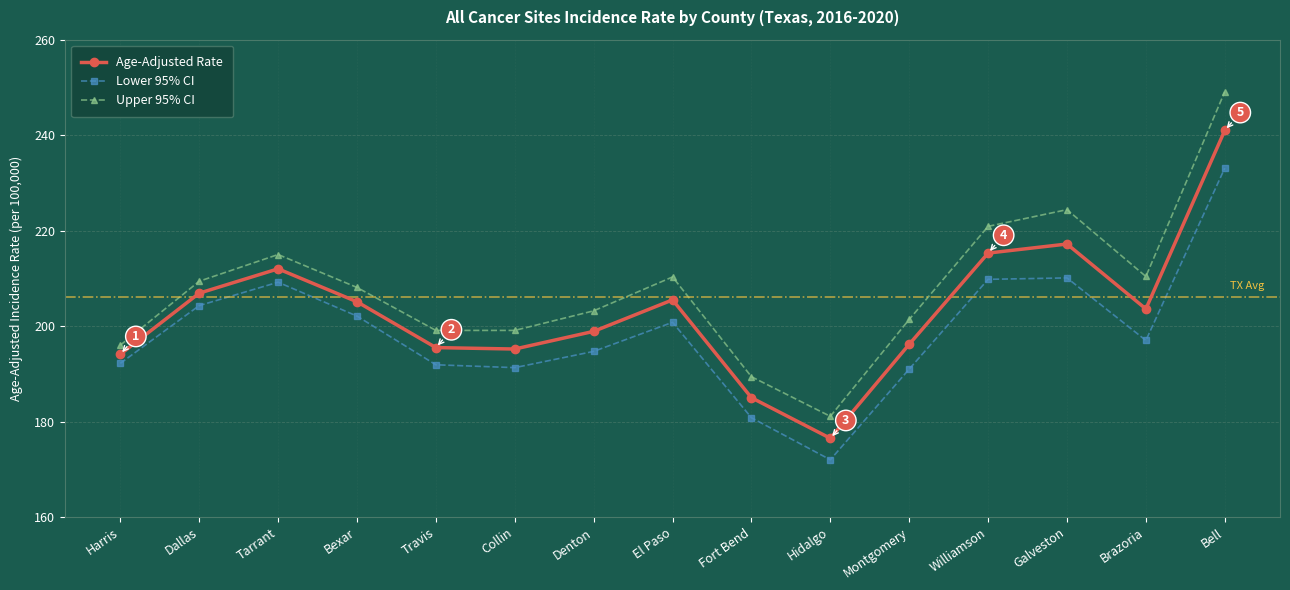

True or false: Age-Adjusted Rate has more than 2 points higher than both neighbors.

True